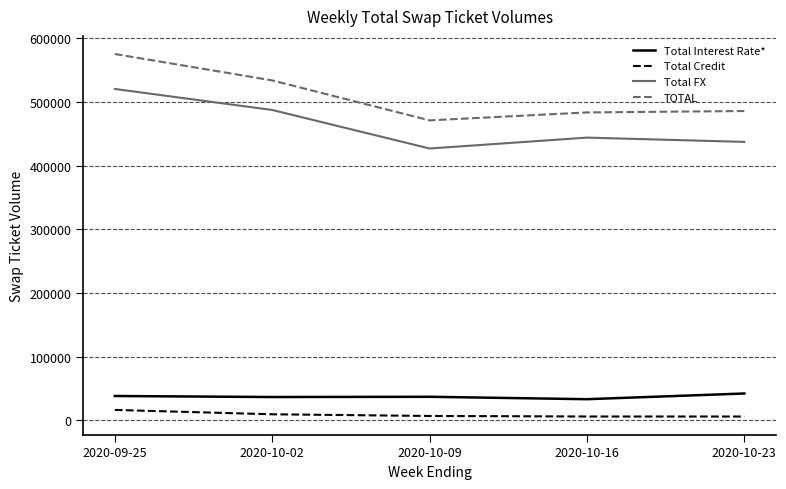

Rank the series by their maximum value, from highest to lowest.

TOTAL, Total FX, Total Interest Rate*, Total Credit